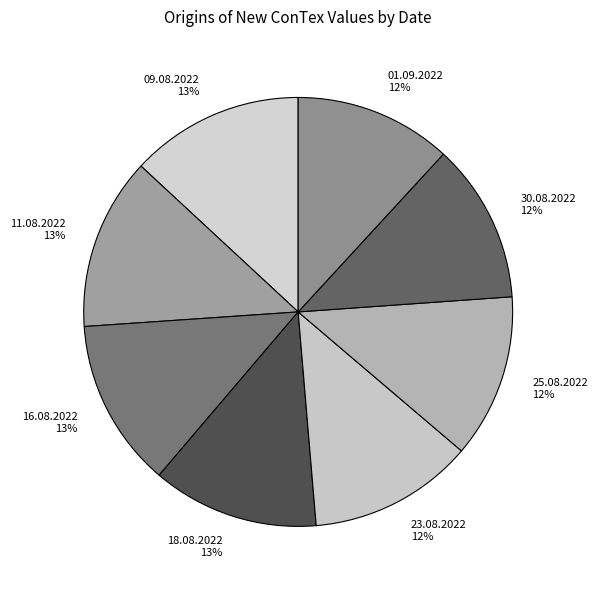

Do 25.08.2022 and 09.08.2022 together represent more than half of the pie?

No